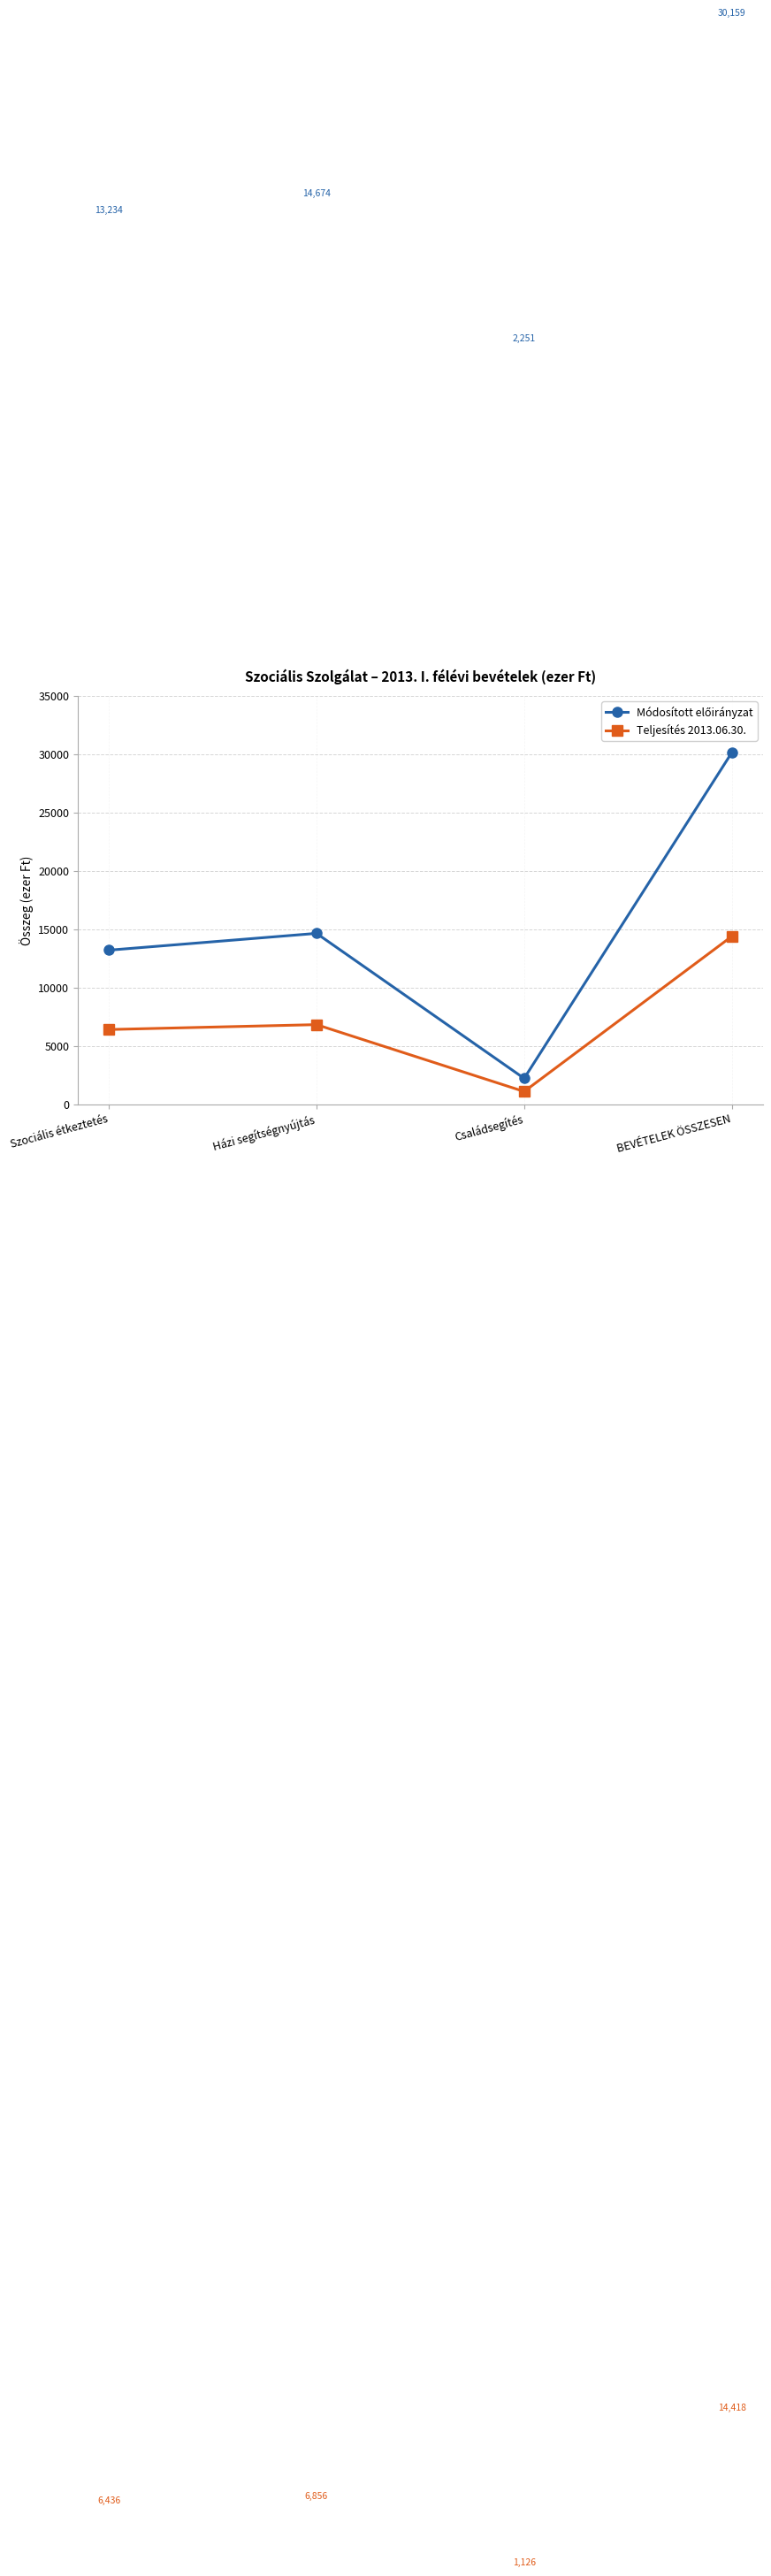

What is the label of the 2nd point from the left?

Házi segítségnyújtás